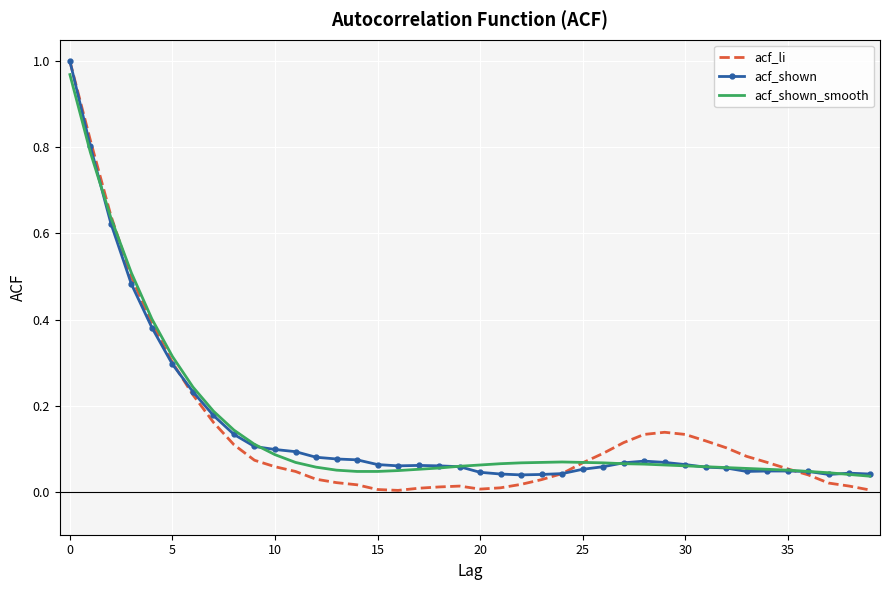

What is the sum of all acf_shown values?

6.0